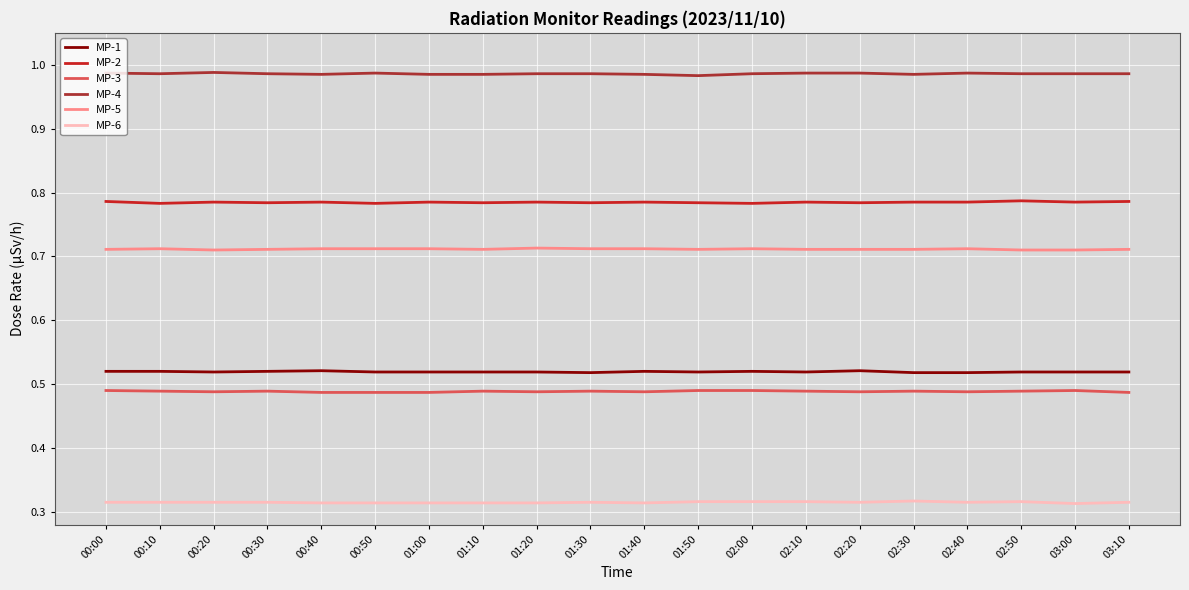

True or false: MP-3 and MP-4 intersect in this chart.

False